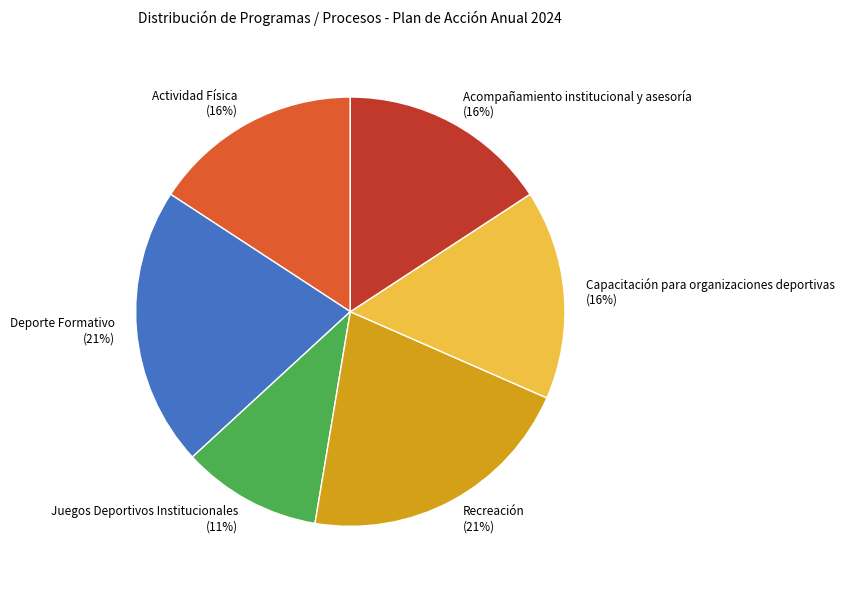

Which slice is the smallest?

Juegos Deportivos Institucionales